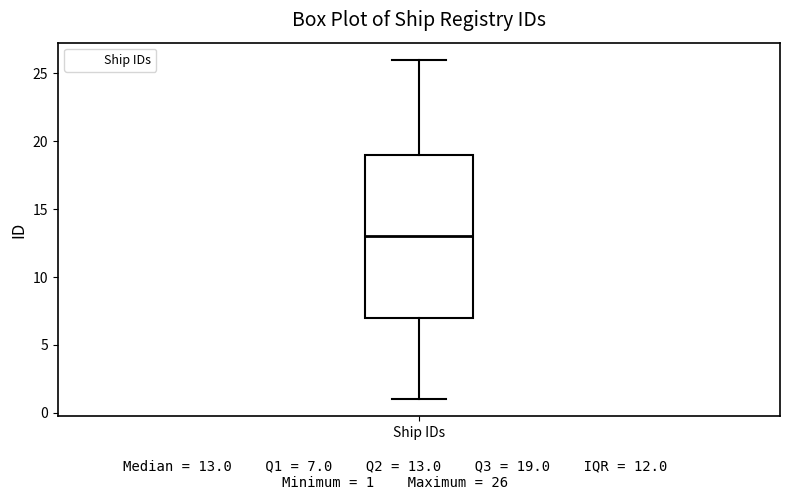

Where does the median line of the box for Ship IDs sit on the y-axis? The values are not printed on the chart, so give them approximately, as read against the axis.

13